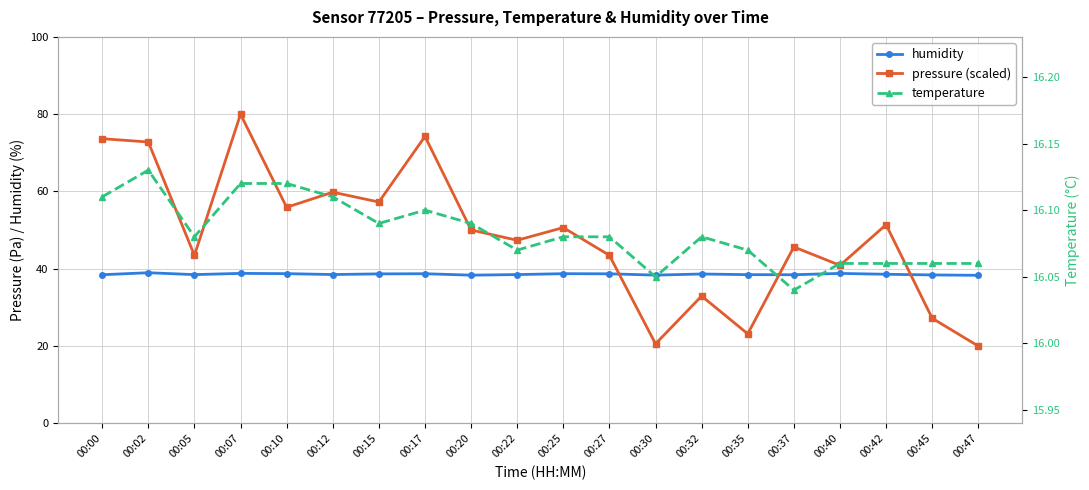

List the series in order of their peak value, lowest first.

temperature, humidity, pressure (scaled)